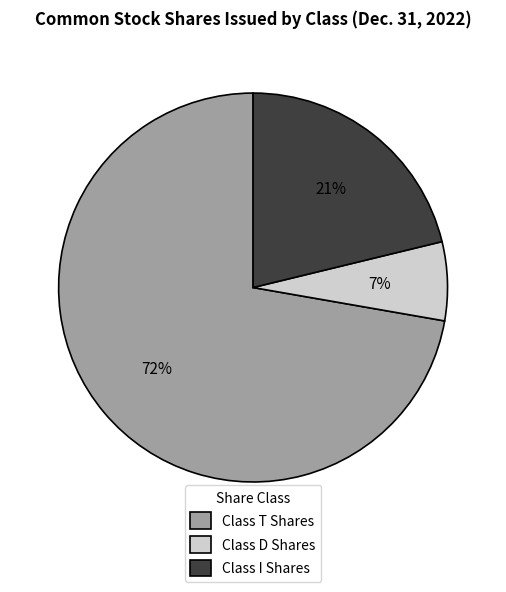

Do Class D Shares and Class I Shares together represent more than half of the pie?

No